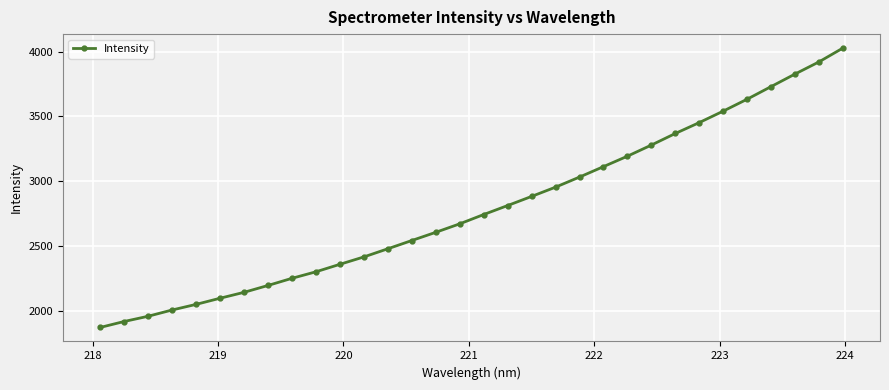

How many lines are shown in the chart?

1